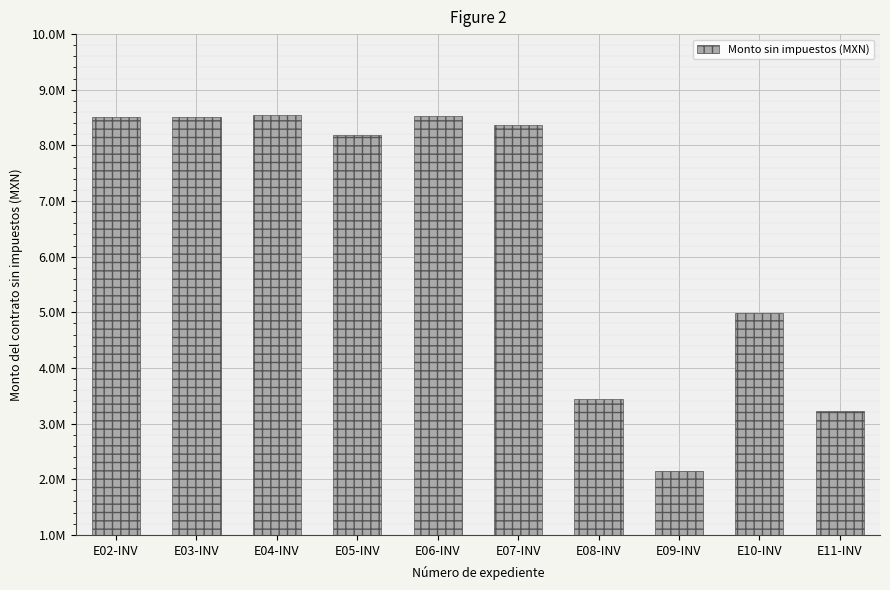

Reading left to right, list all the values displayed in this chart.

8511930.1	8515464.6	8539926.8	8178346.5	8520125.2	8357917.8	3443151.9	2151889.1	4980367.4	3229940.7